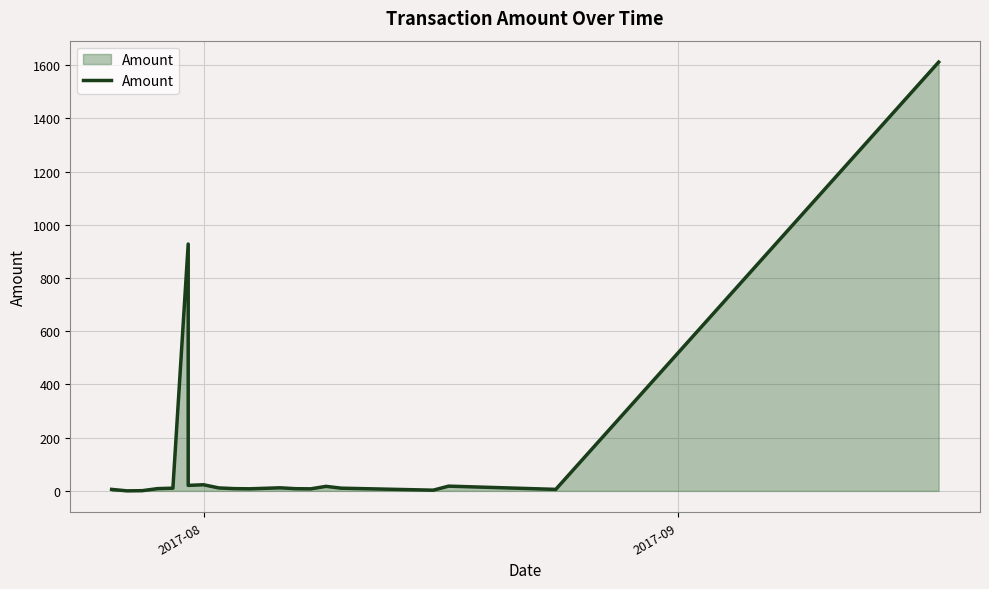

The chart shows a value of 4.0 at 12. True or false?

False